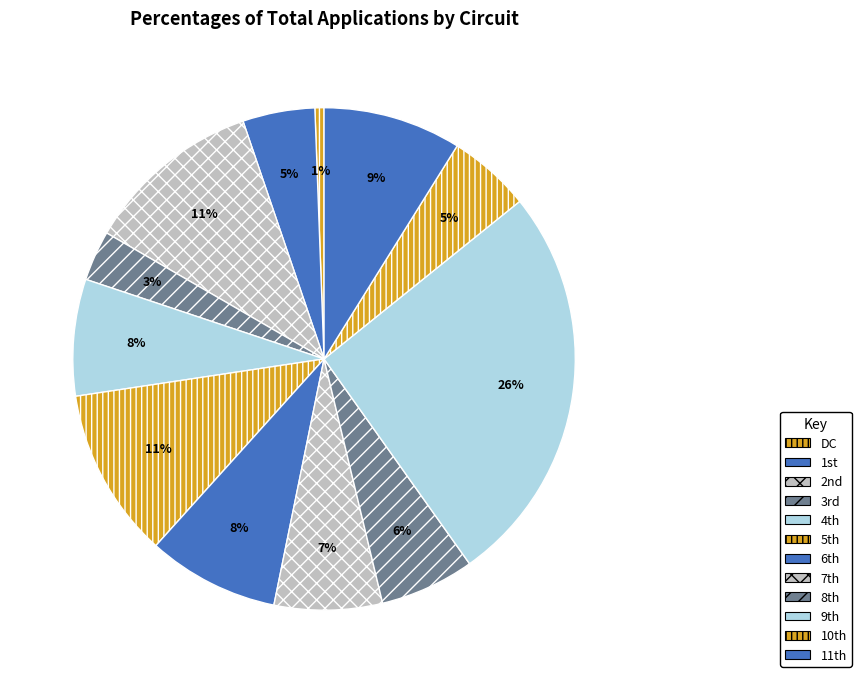

Count the number of slices in the pie.

12